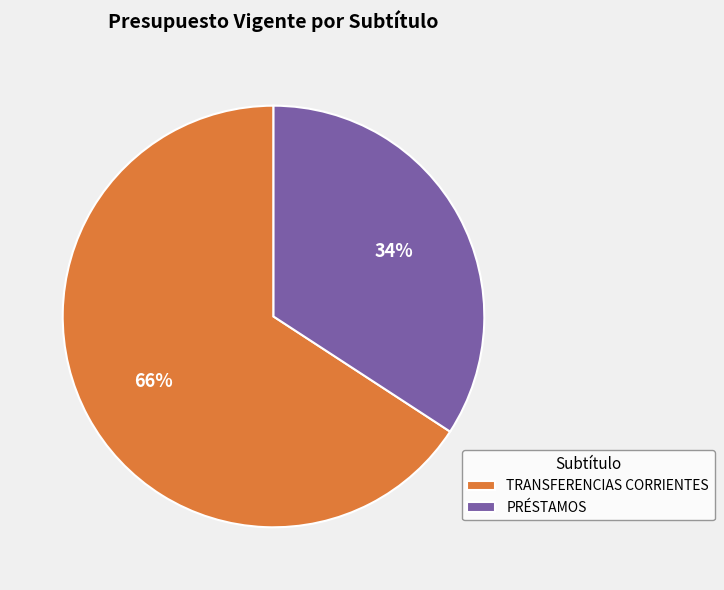

Which category has the biggest portion of the pie?

TRANSFERENCIAS CORRIENTES